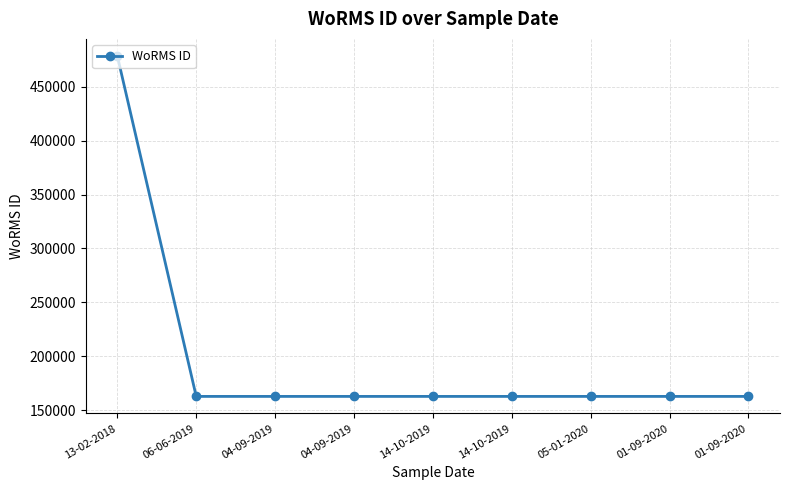

List the labels in order of value, largest first.

13-02-2018, 06-06-2019, 04-09-2019, 04-09-2019, 05-01-2020, 01-09-2020, 14-10-2019, 14-10-2019, 01-09-2020